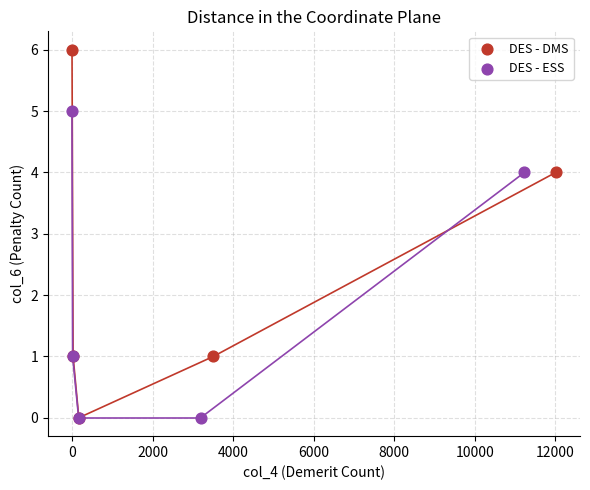

Which series contains the highest Y value?

DES - DMS